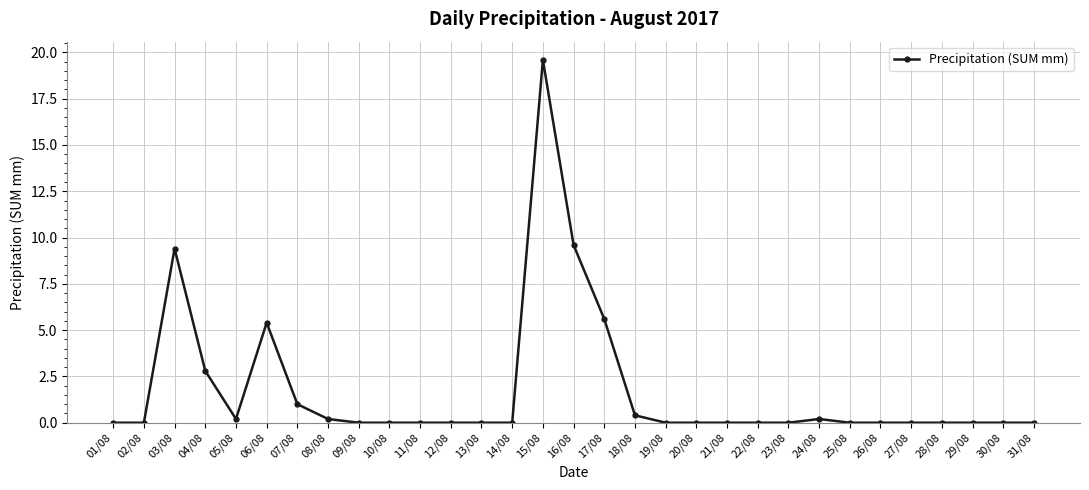

Between 27/08 and 05/08, which is larger?

05/08